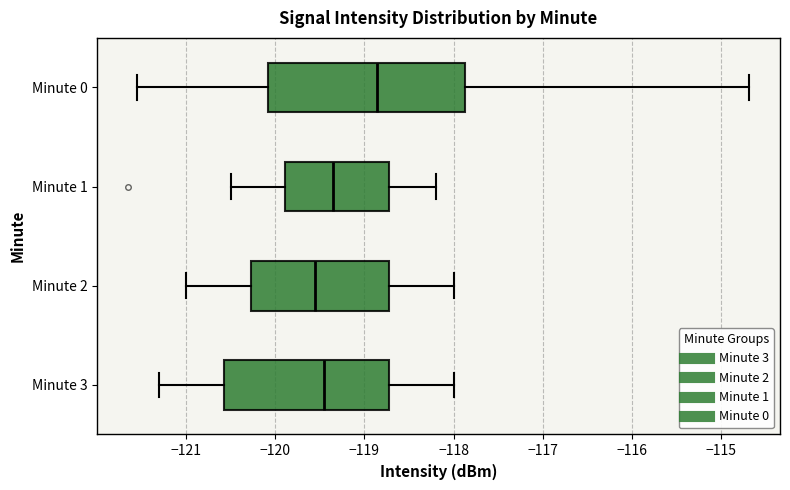

Where does the left whisker of the box for Minute 2 end on the x-axis? The values are not printed on the chart, so give them approximately, as read against the axis.

-121.0